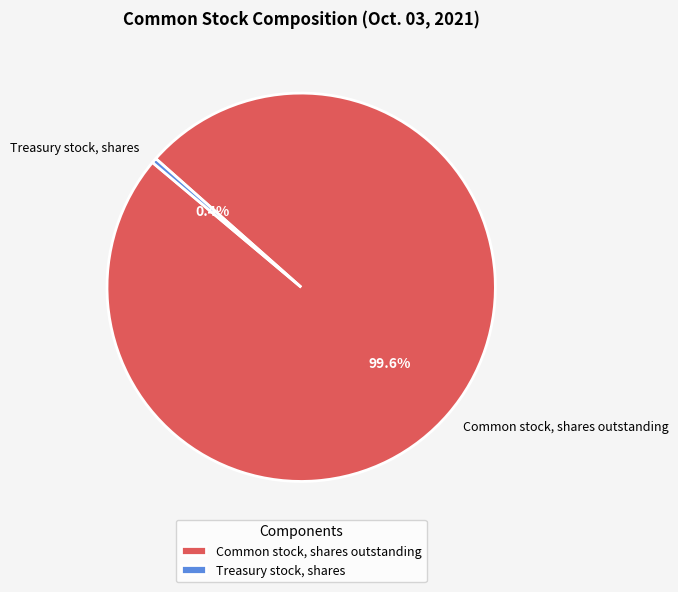

What is the largest slice in the pie chart?

Common stock, shares outstanding